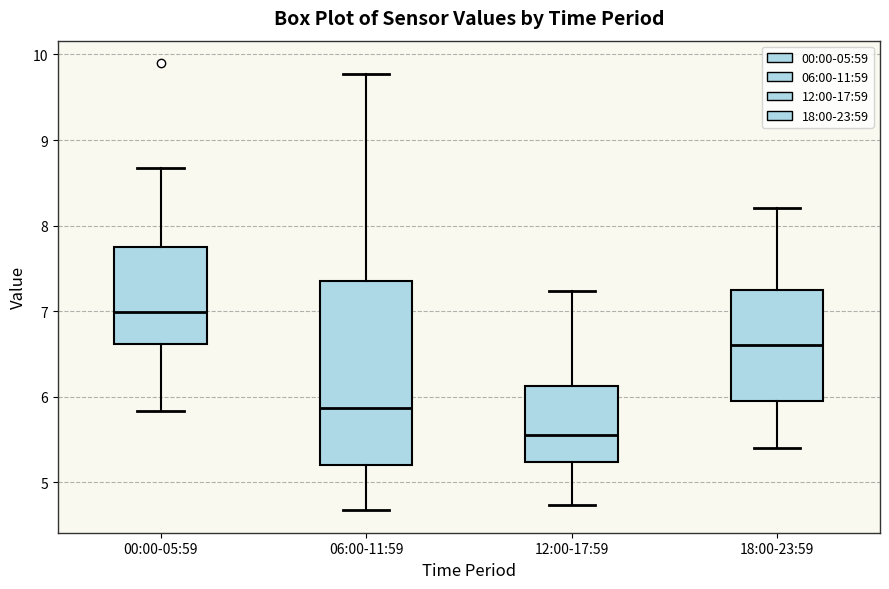

Where does the median line of the box for 12:00-17:59 sit on the y-axis? The values are not printed on the chart, so give them approximately, as read against the axis.

5.6